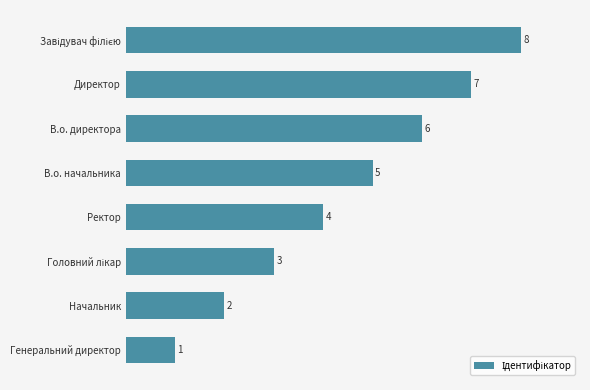

What is the greatest value displayed?

8